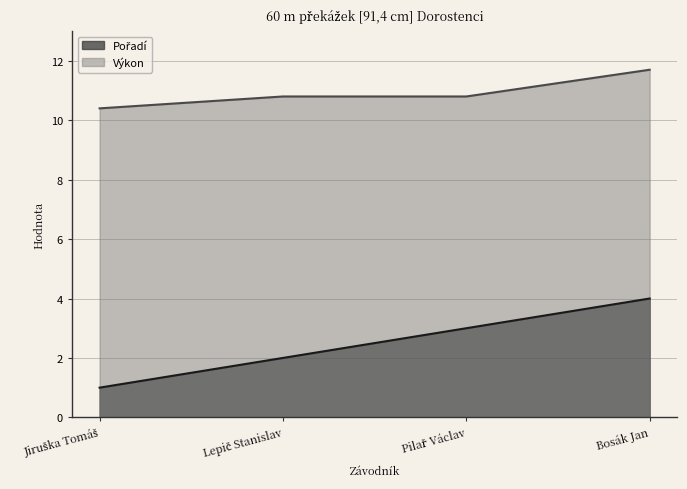

How many lines are shown in the chart?

2